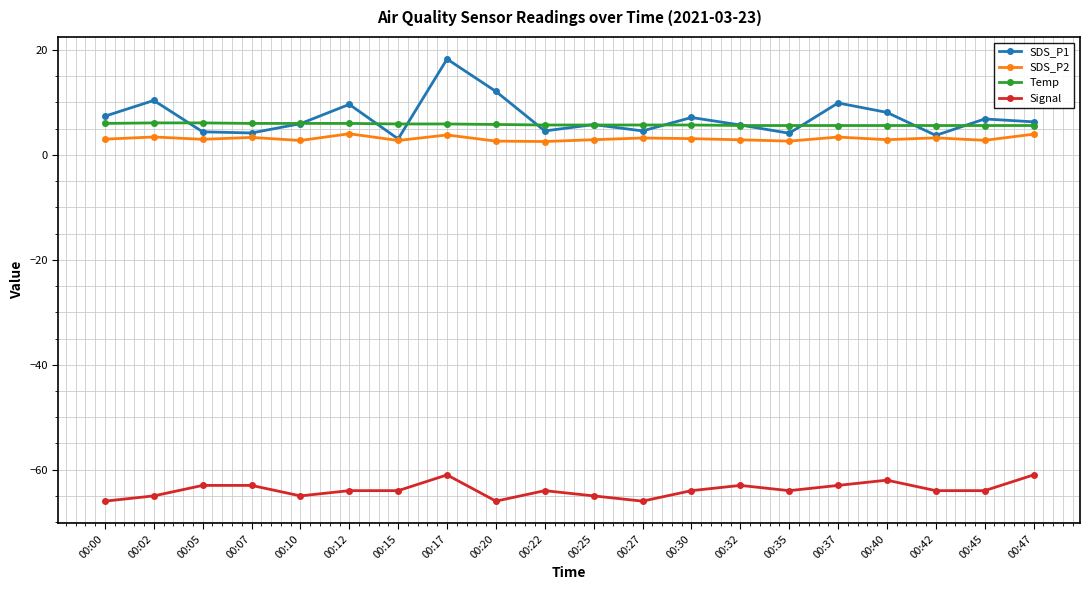

Which series has the largest total across all categories?

SDS_P1